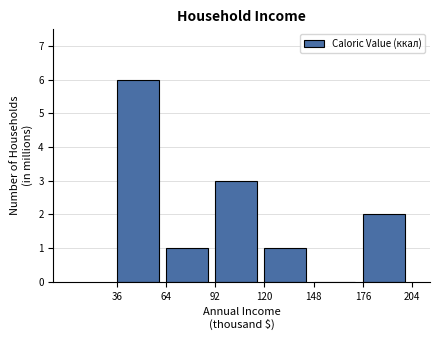

Which range on the x-axis has the tallest bar?

36 to 64